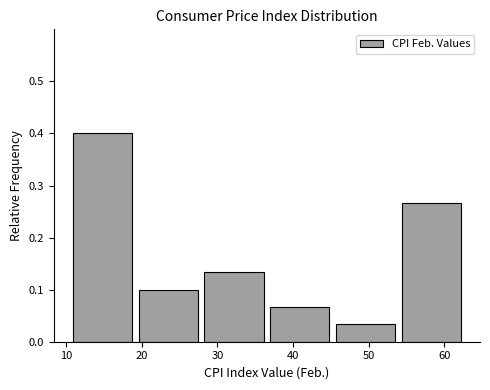

Reading left to right, list every bar in this chart as the range it spans on the x-axis followed by its height. Neither the bar edges nor the heights are printed on the chart, so give them approximately, as read against the axes.

11 to 20: 0.40
20 to 28: 0.10
28 to 37: 0.13
37 to 46: 0.07
46 to 54: 0.03
54 to 63: 0.27